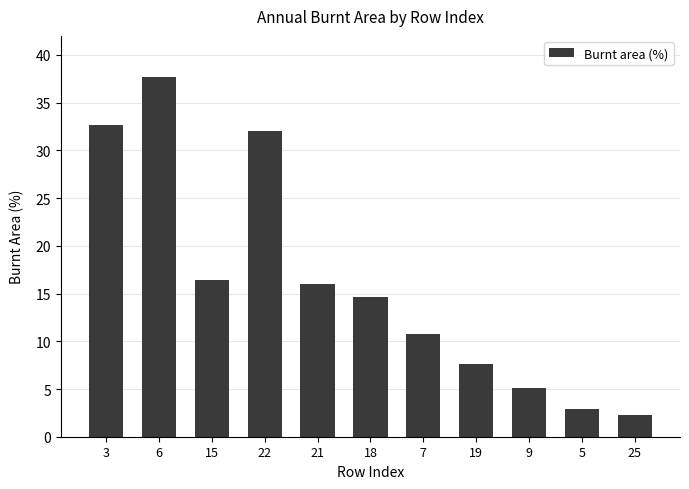

What is the label of the 4th bar from the left?

22